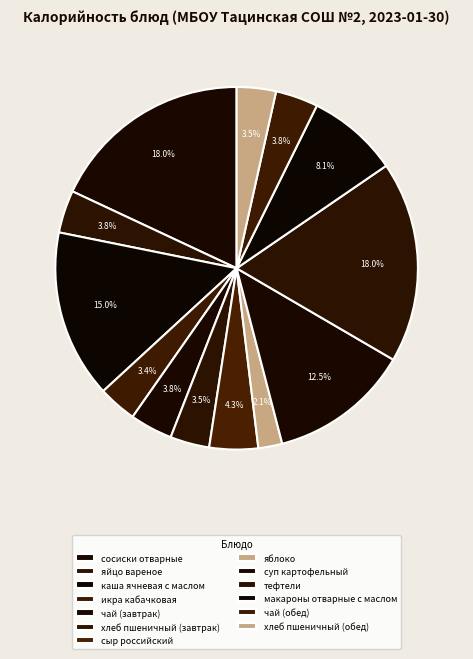

Does чай (обед) represent more than half of the total?

No